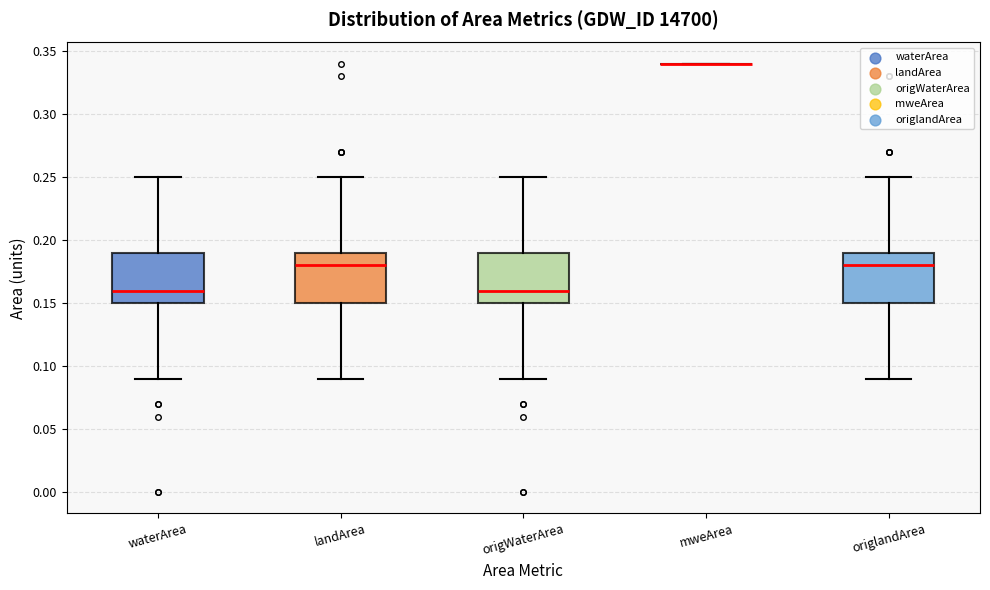

Where is the upper edge of the box for origlandArea on the y-axis? The values are not printed on the chart, so give them approximately, as read against the axis.

0.19